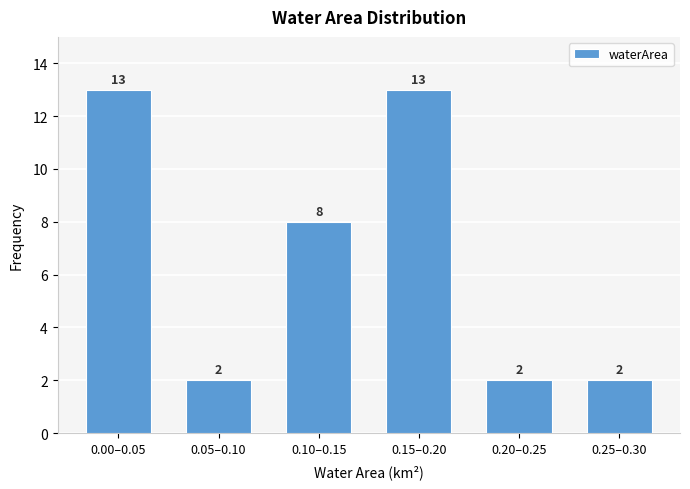

Reading right to left, extract all data points from this chart.

2	2	13	8	2	13